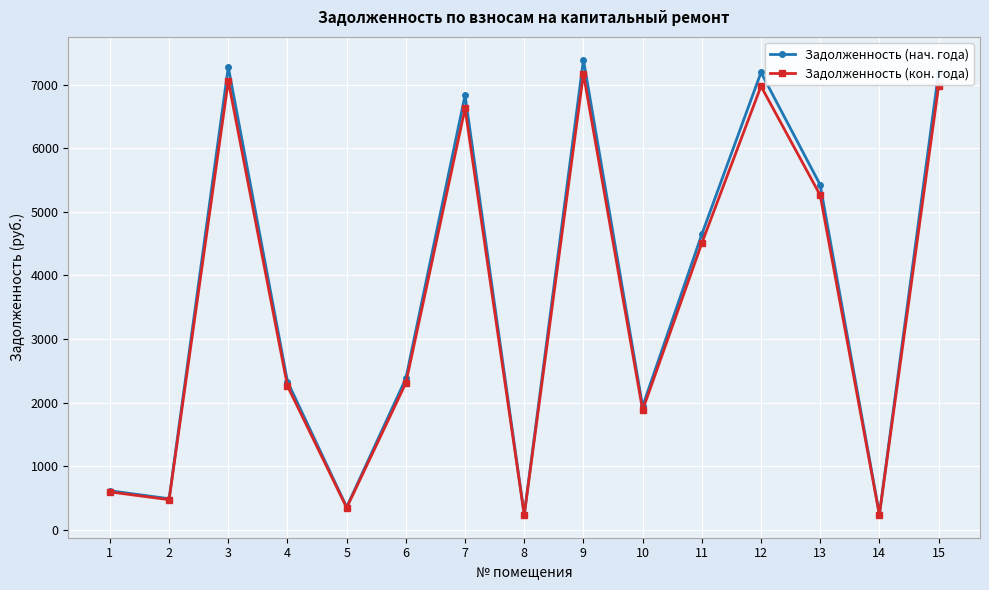

Which series has the largest total across all categories?

Задолженность (нач. года)